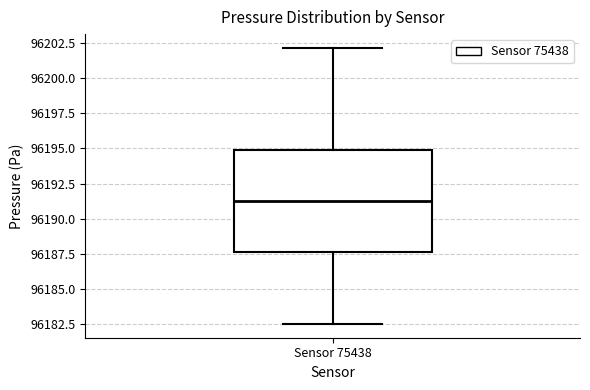

Where does the upper whisker of the box for Sensor 75438 end on the y-axis? The values are not printed on the chart, so give them approximately, as read against the axis.

96202.0